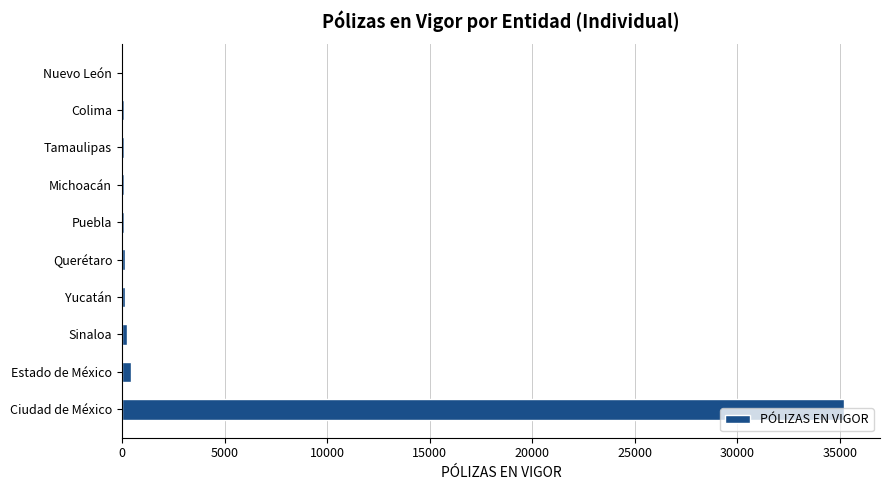

How many distinct data groups are displayed?

1